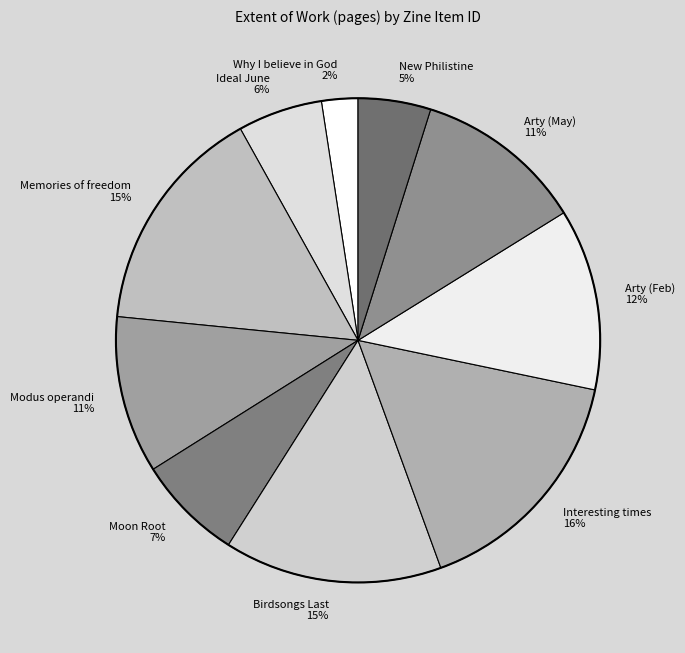

To the nearest percent, what portion does Why I believe in God 2% represent?

2%